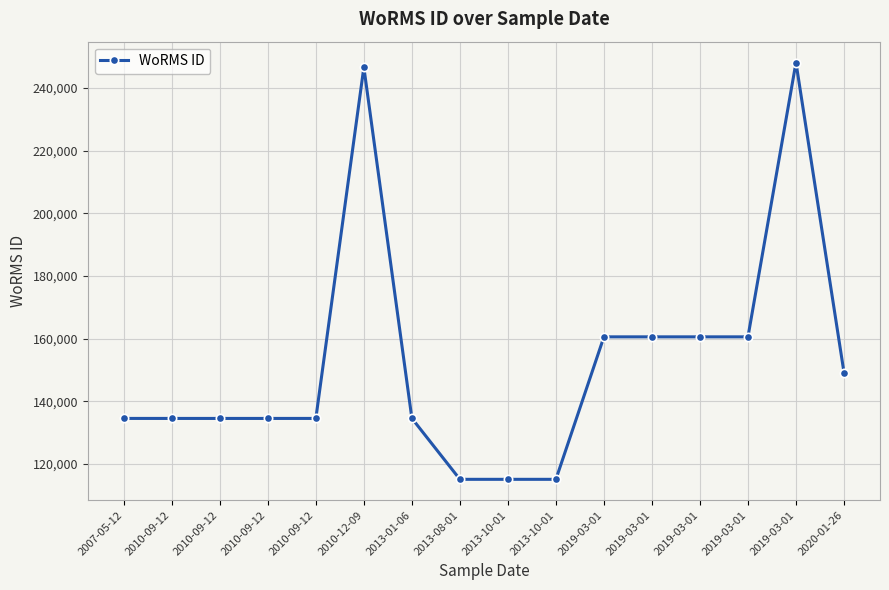

What value does the data have at 2020-01-26?

149176